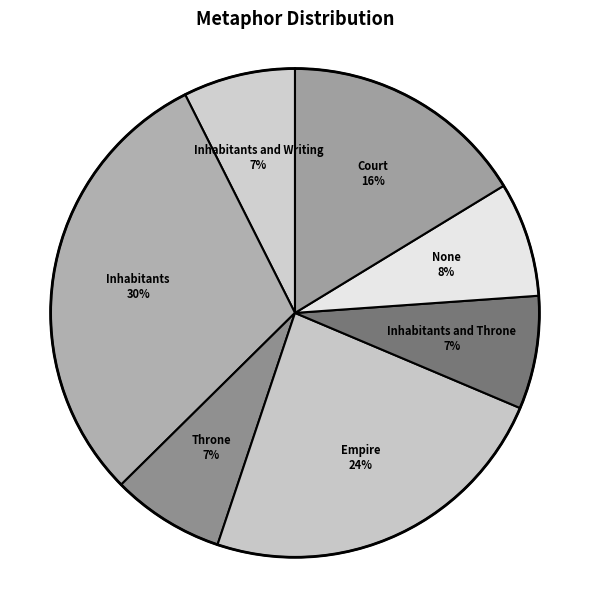

How many segments does this pie chart have?

7